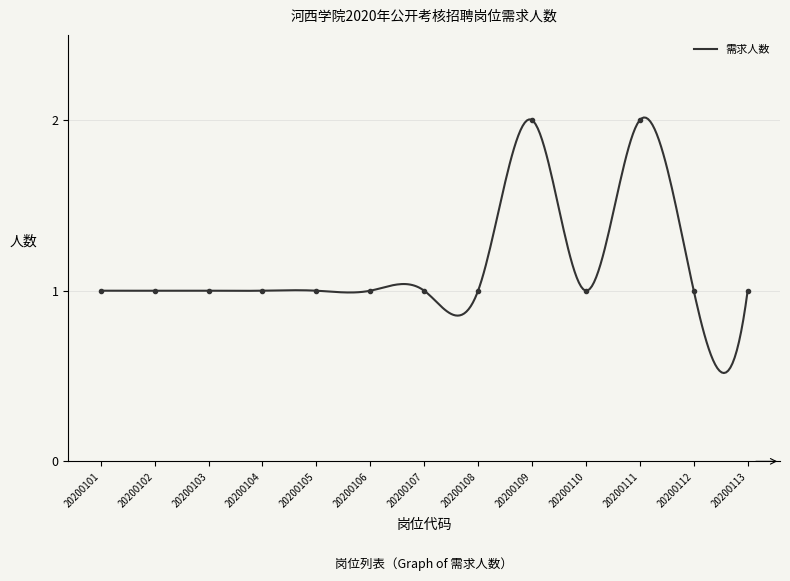

Read the value at 20200108.

1